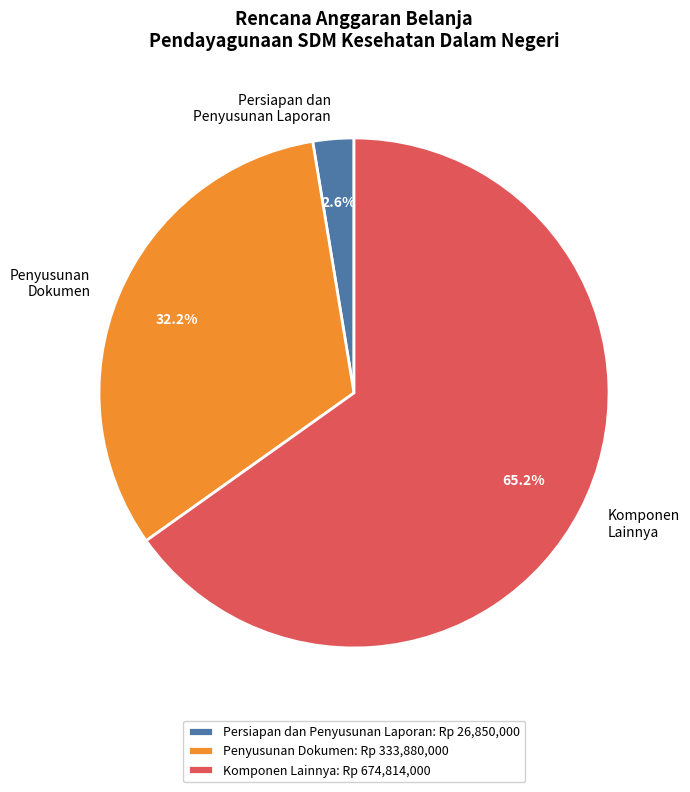

How many segments does this pie chart have?

3